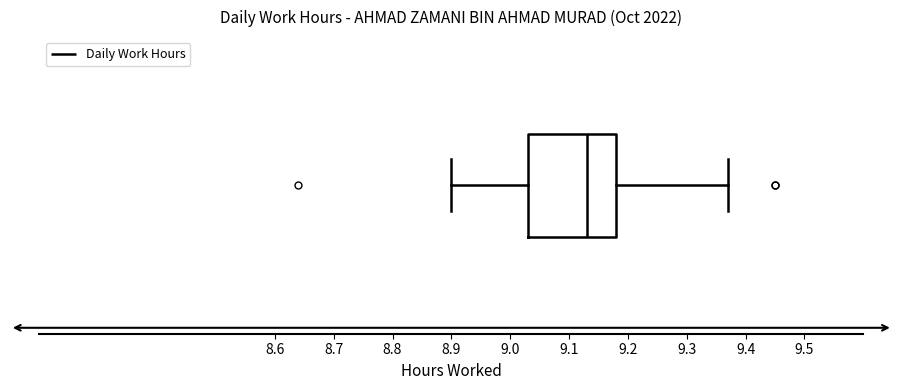

Where does the right whisker of the box end on the x-axis? The values are not printed on the chart, so give them approximately, as read against the axis.

9.37